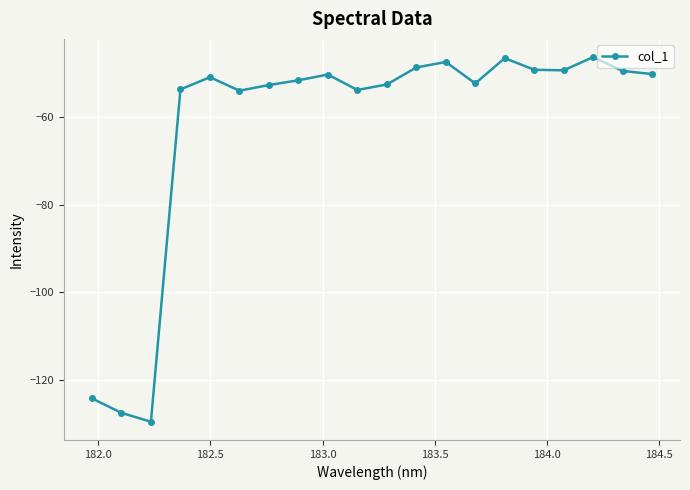

What is the difference between the second highest and second lowest values?

81.1